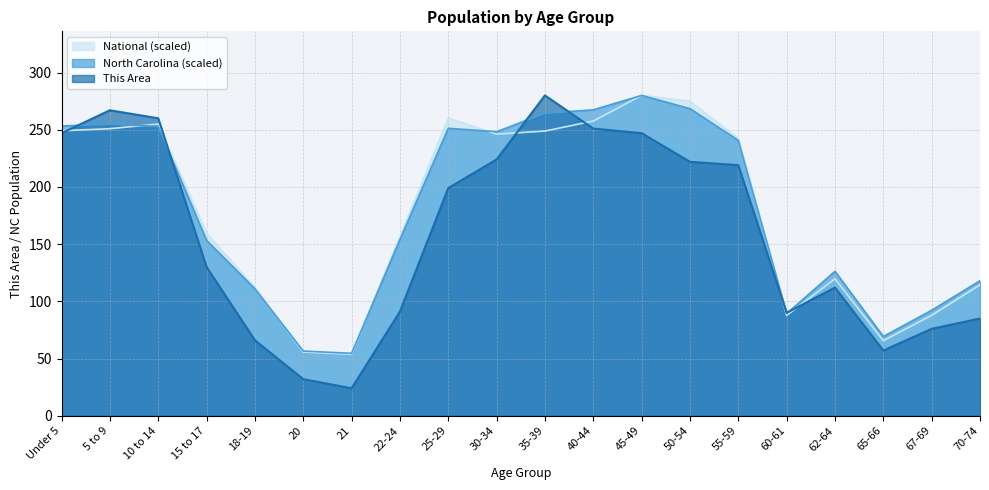

Where do National and North Carolina first cross each other?

5 to 9 and 10 to 14